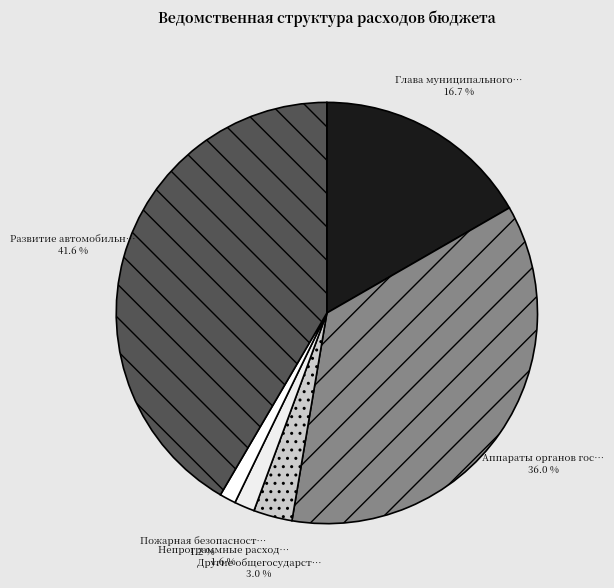

Count the number of slices in the pie.

6